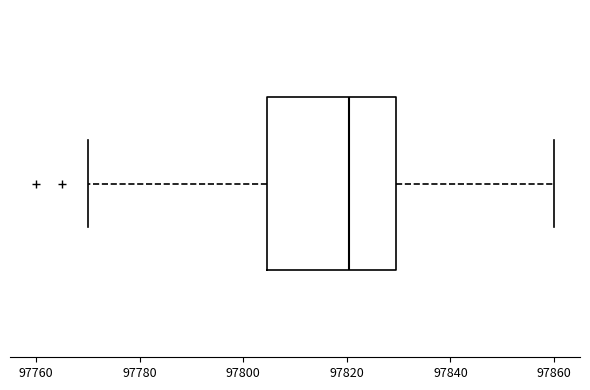

Where does the left whisker of the box end on the x-axis? The values are not printed on the chart, so give them approximately, as read against the axis.

97770